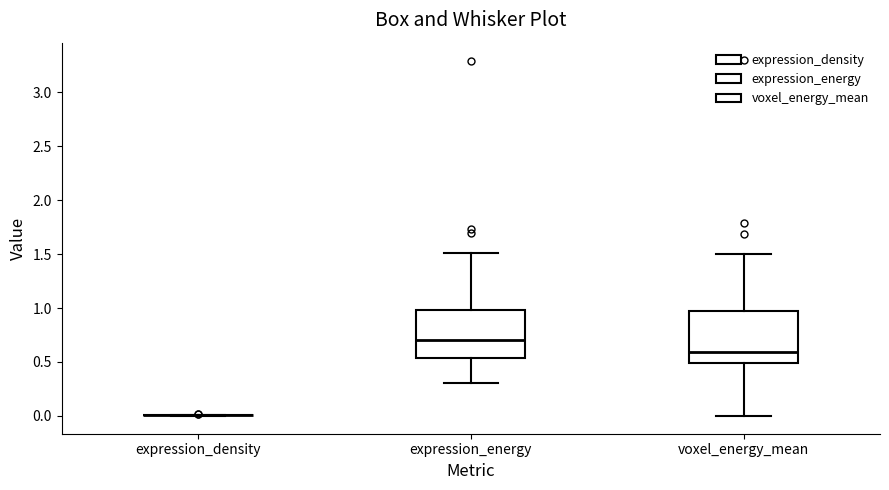

Reading left to right, transcribe this box plot: for each box, give where its median line is, the range the box spans, and where its two whiskers end, as read against the y-axis. The values are not printed on the chart, so give them approximately, as read against the axis.

expression_density: box collapsed to a line at 0.00, whiskers 0.00 to 0.00
expression_energy: median 0.70, box 0.55 to 1.00, whiskers 0.30 to 1.50
voxel_energy_mean: median 0.60, box 0.50 to 0.95, whiskers 0.00 to 1.50